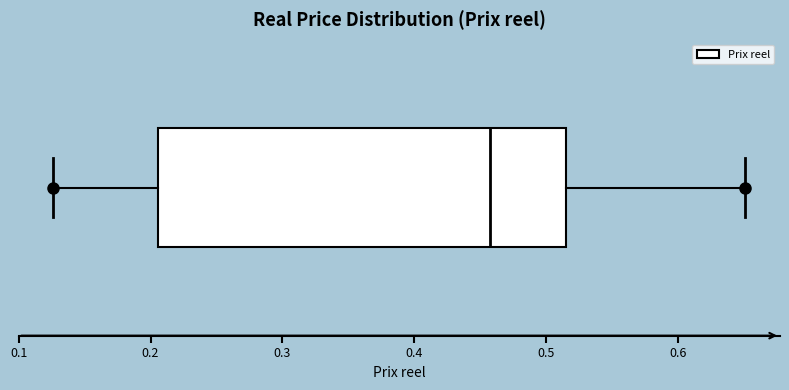

Transcribe this box plot: give where the median line is, the range the box spans, and where the two whiskers end, as read against the x-axis. The values are not printed on the chart, so give them approximately, as read against the axis.

median 0.46, box 0.21 to 0.52, whiskers 0.13 to 0.65